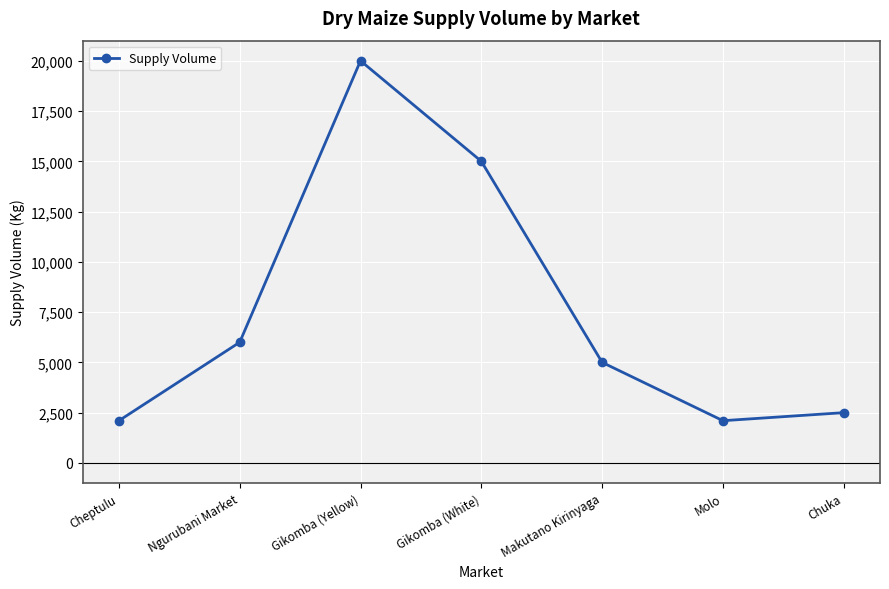

Between Gikomba (White) and Gikomba (Yellow), which is larger?

Gikomba (Yellow)